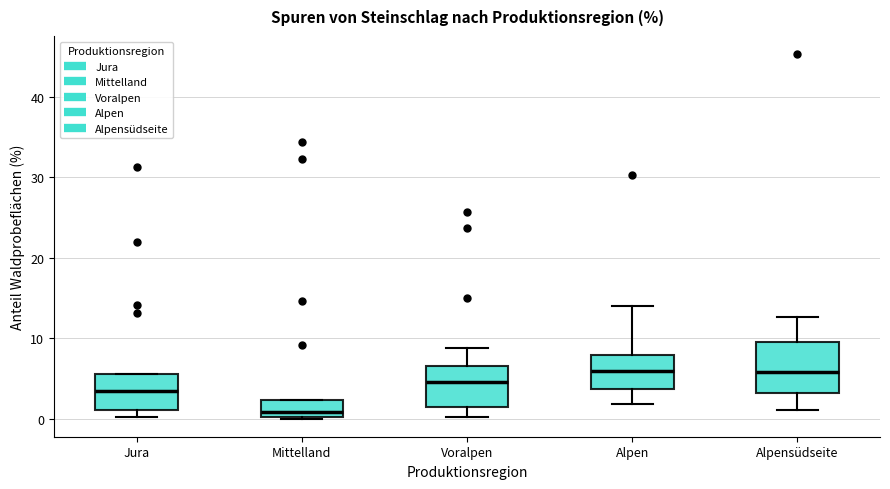

Where is the lower edge of the box for Mittelland on the y-axis? The values are not printed on the chart, so give them approximately, as read against the axis.

0